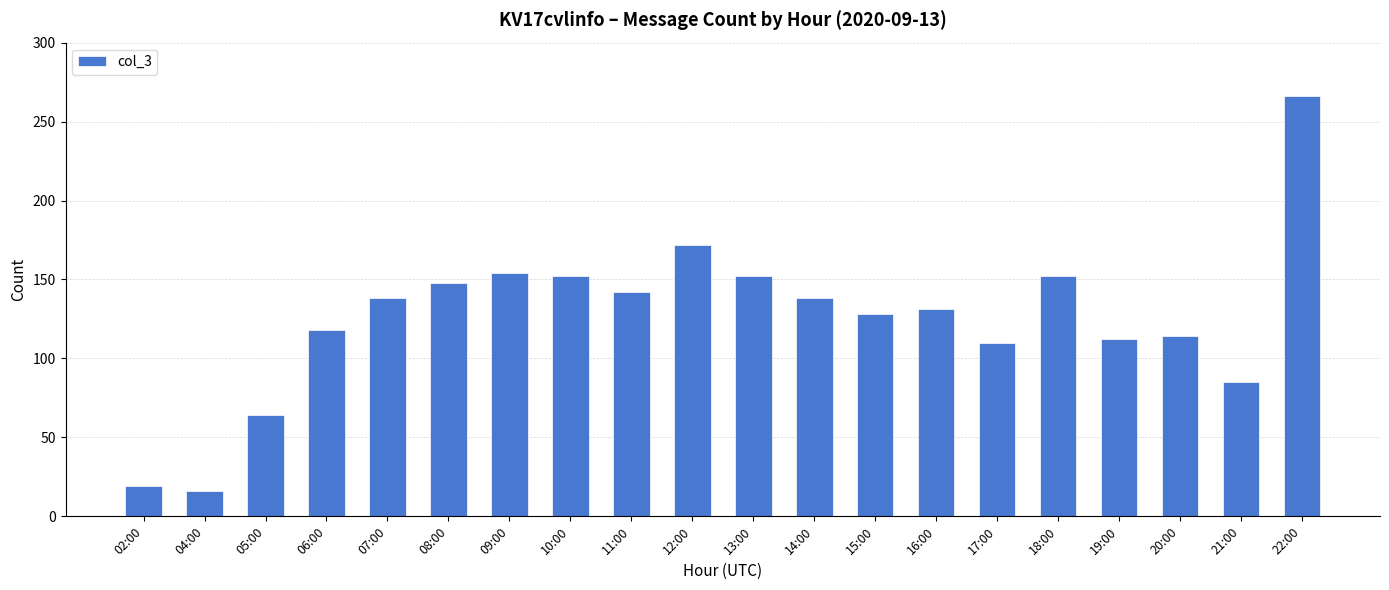

At which category does the chart reach its peak across all series?

22:00